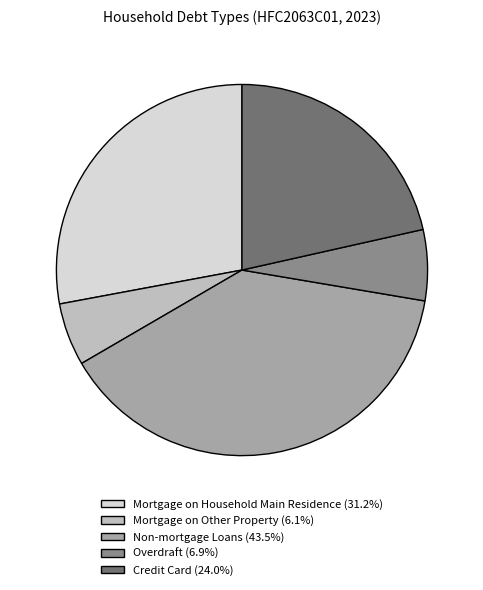

Between Mortgage on Other Property and Non-mortgage Loans, which is larger?

Non-mortgage Loans